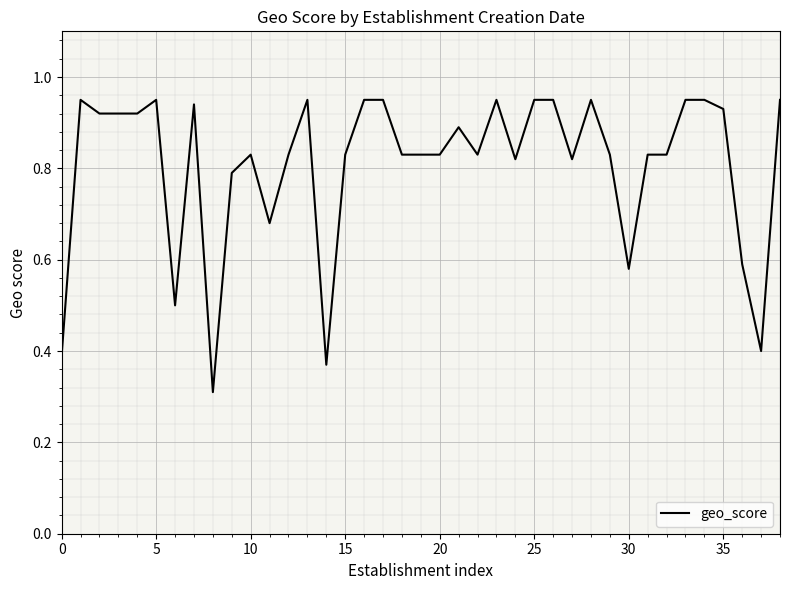

What is the minimum value shown in the chart?

0.3